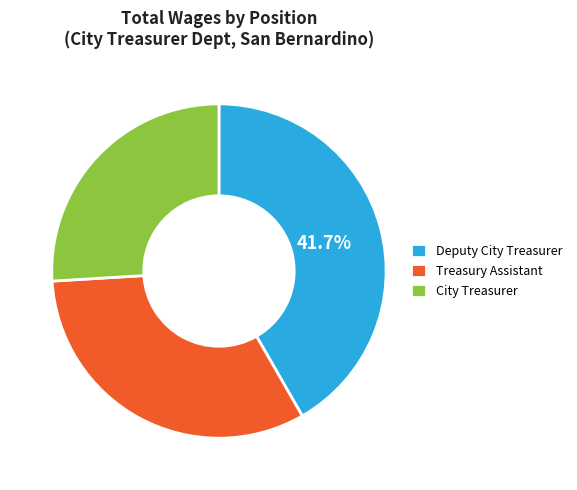

Which has a higher value, City Treasurer or Deputy City Treasurer?

Deputy City Treasurer